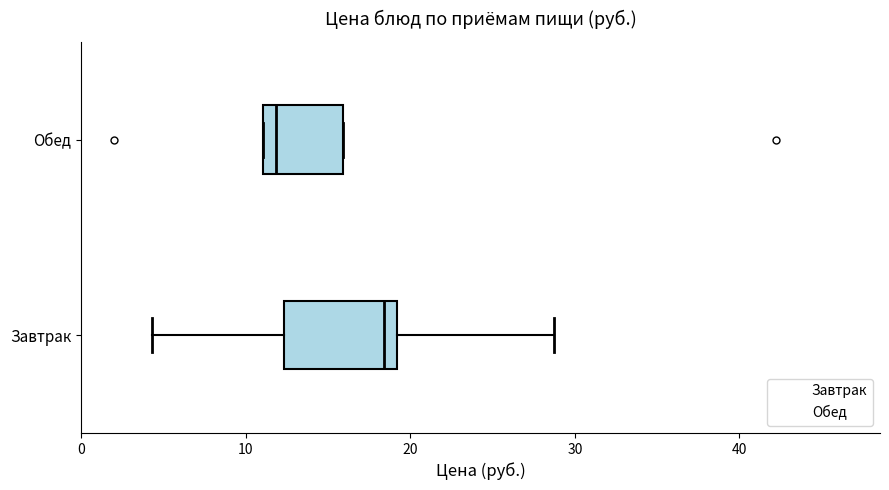

Which box has the furthest to the left median line?

Обед